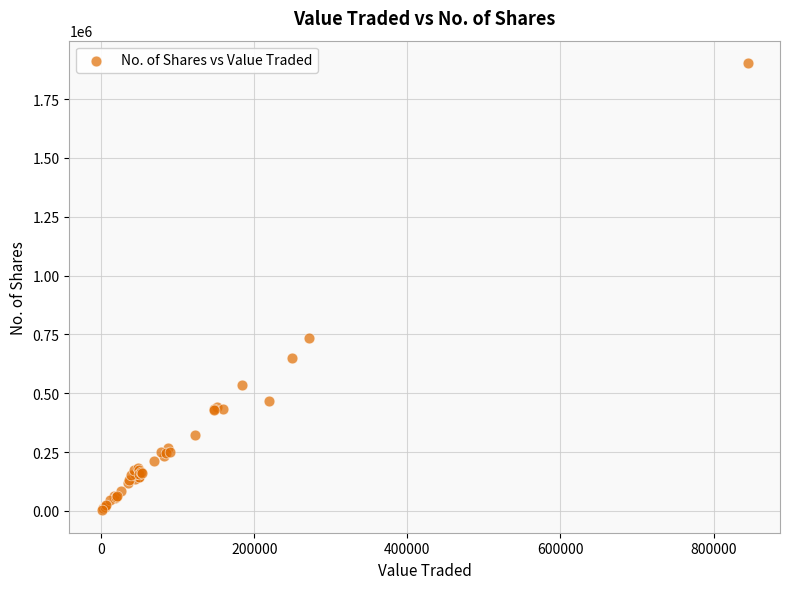

What Y value in the scatter plot is closest to 952581?

734104